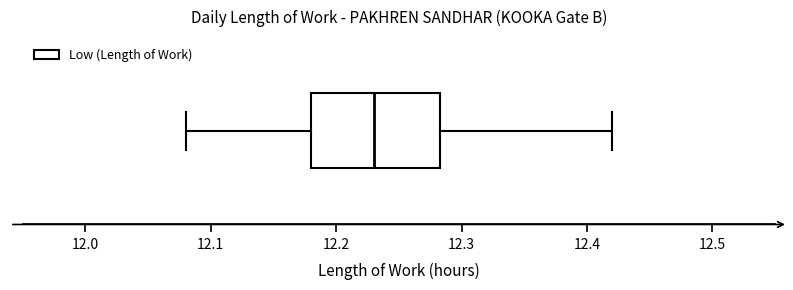

Transcribe this box plot: give where the median line is, the range the box spans, and where the two whiskers end, as read against the x-axis. The values are not printed on the chart, so give them approximately, as read against the axis.

median 12.23, box 12.18 to 12.28, whiskers 12.08 to 12.42